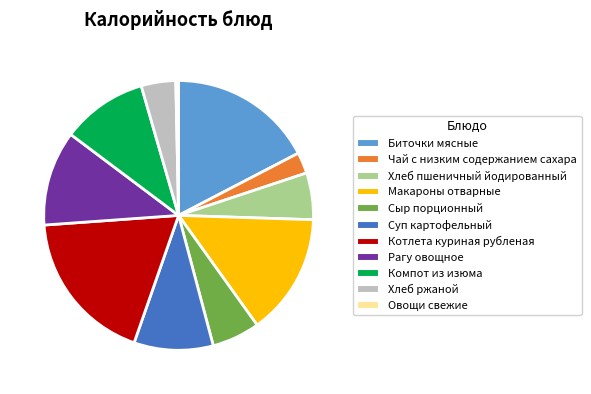

Do Котлета куриная рубленая and Суп картофельный together represent more than half of the pie?

No